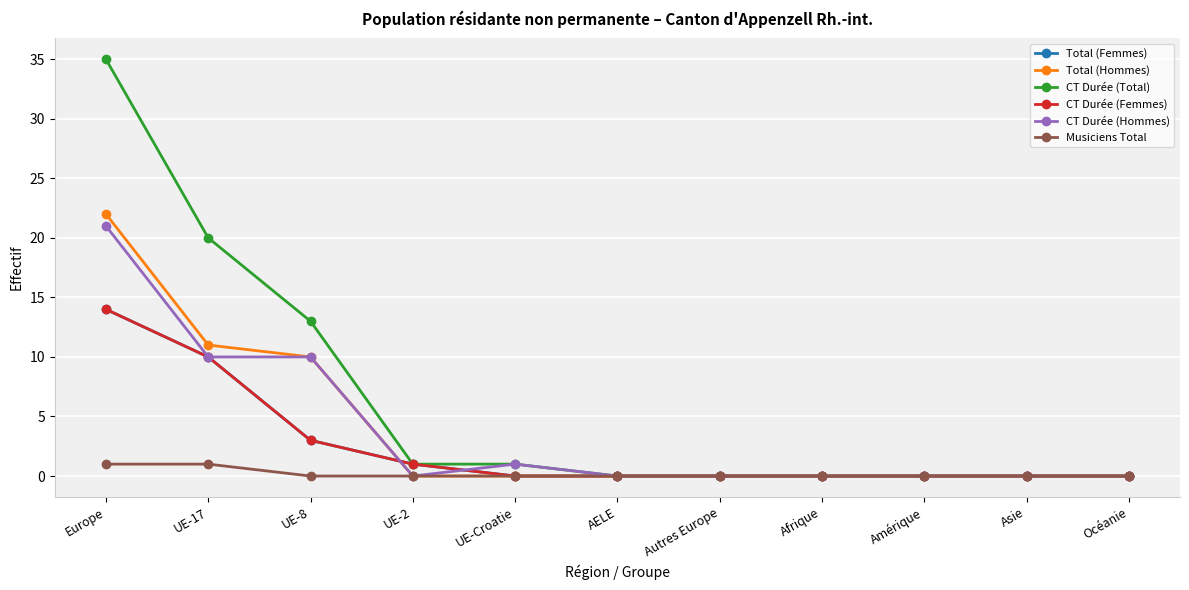

The CT Durée (Total) series shows 0 at Autres Europe. True or false?

True